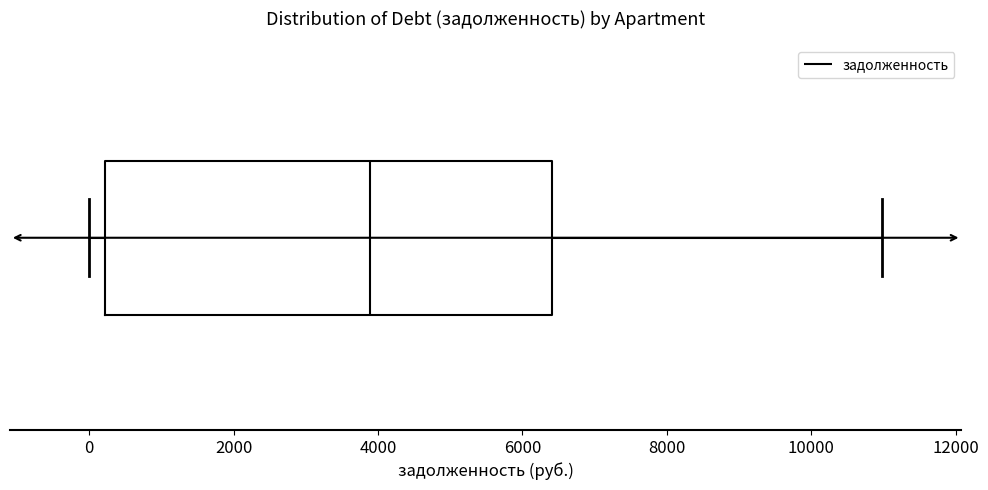

Read this box plot against the x-axis: the position of the median line, the range covered by the box, and the ends of both whiskers. The values are not printed on the chart, so give them approximately, as read against the axis.

median 3800, box 200 to 6400, whiskers 0 to 11000